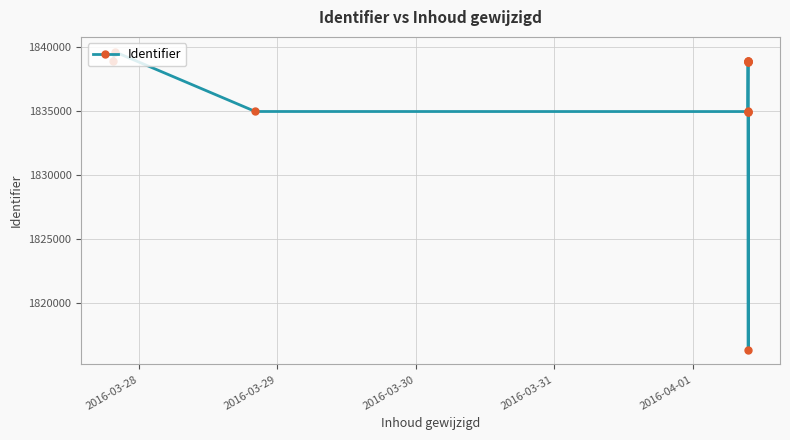

Reading right to left, transcribe all the data shown in this chart.

1834938	1834944	1816364	1838852	1838844	1838850	1838845	1838846	1834939	1834943	1839604	1838848